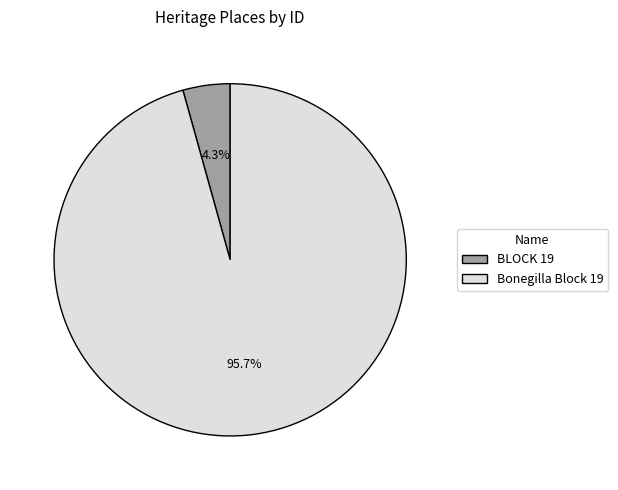

Which slice is the smallest?

BLOCK 19